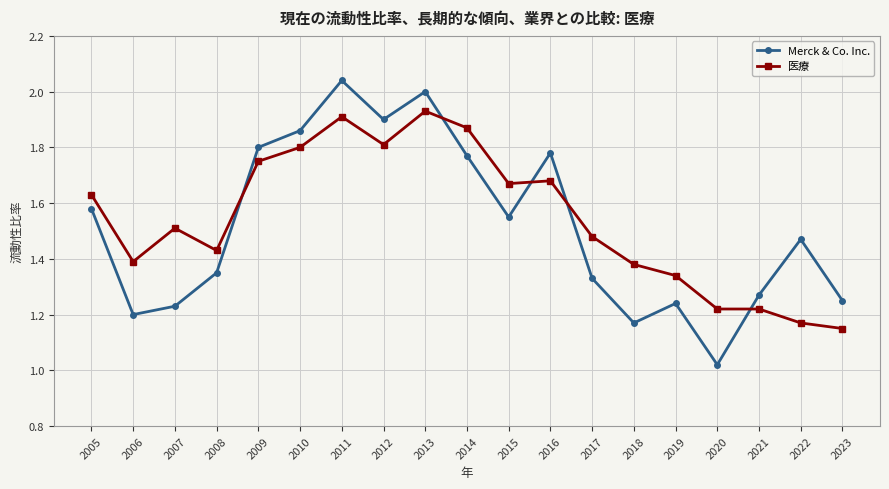

Is the value of 医療 at 2009 greater than the value of Merck & Co. Inc. at 2010?

No